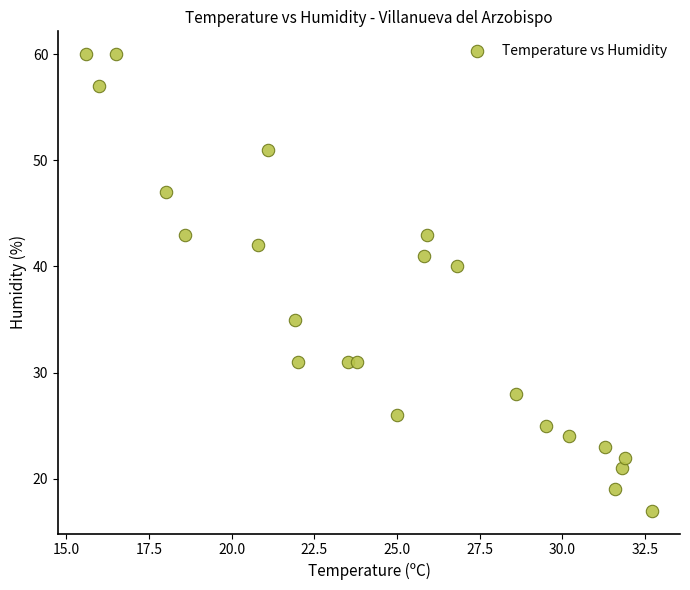

What Y value in the scatter plot is closest to 38?

40